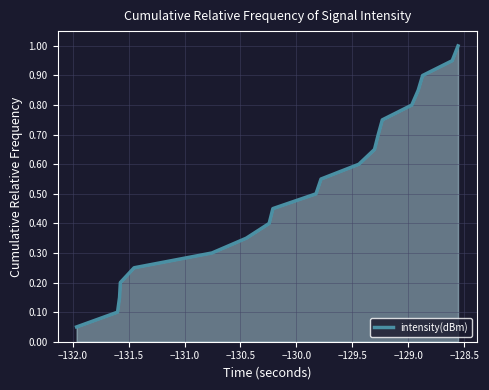

What is the maximum value shown in the chart?

1.0